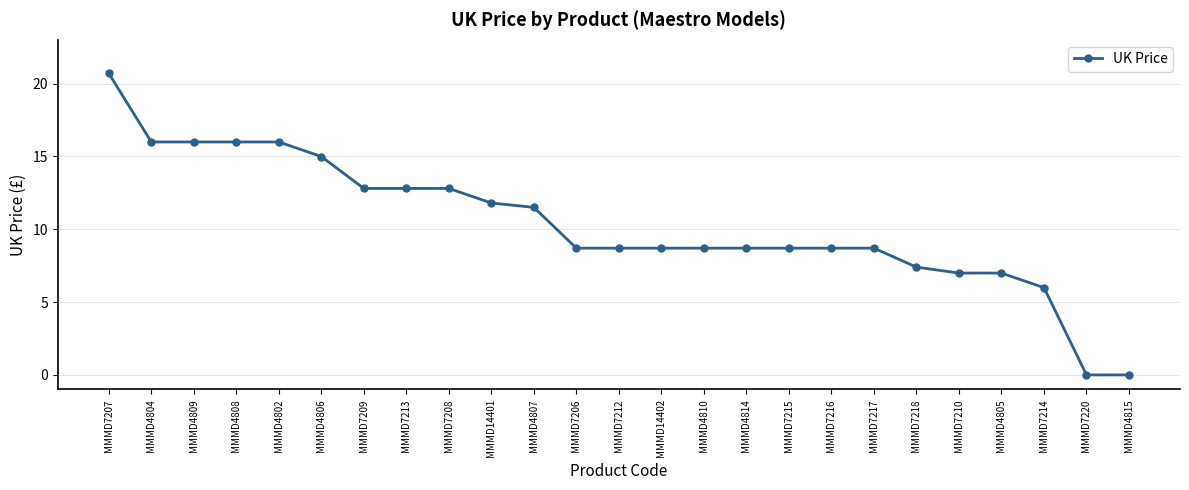

What is the sum of all values?

258.3